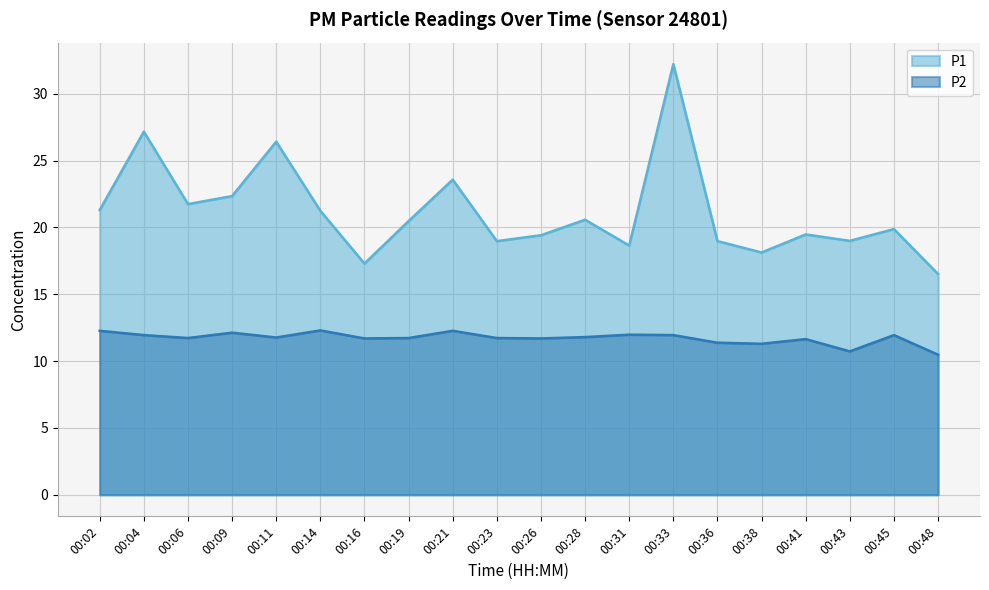

Reading left to right, list all the values displayed in this chart.

P1: 00:02=21.3	00:04=27.2	00:06=21.8	00:09=22.4	00:11=26.4	00:14=21.2	00:16=17.3	00:19=20.5	00:21=23.6	00:23=19.0	00:26=19.4	00:28=20.6	00:31=18.6	00:33=32.2	00:36=19.0	00:38=18.1	00:41=19.5	00:43=19.0	00:45=19.9	00:48=16.5
P2: 00:02=12.3	00:04=11.9	00:06=11.7	00:09=12.1	00:11=11.8	00:14=12.3	00:16=11.7	00:19=11.7	00:21=12.3	00:23=11.7	00:26=11.7	00:28=11.8	00:31=12.0	00:33=11.9	00:36=11.4	00:38=11.3	00:41=11.7	00:43=10.7	00:45=11.9	00:48=10.5